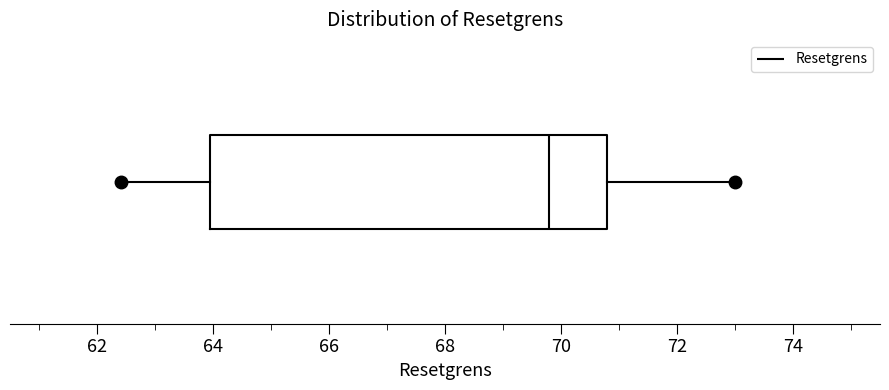

Where does the left whisker of the box end on the x-axis? The values are not printed on the chart, so give them approximately, as read against the axis.

62.4